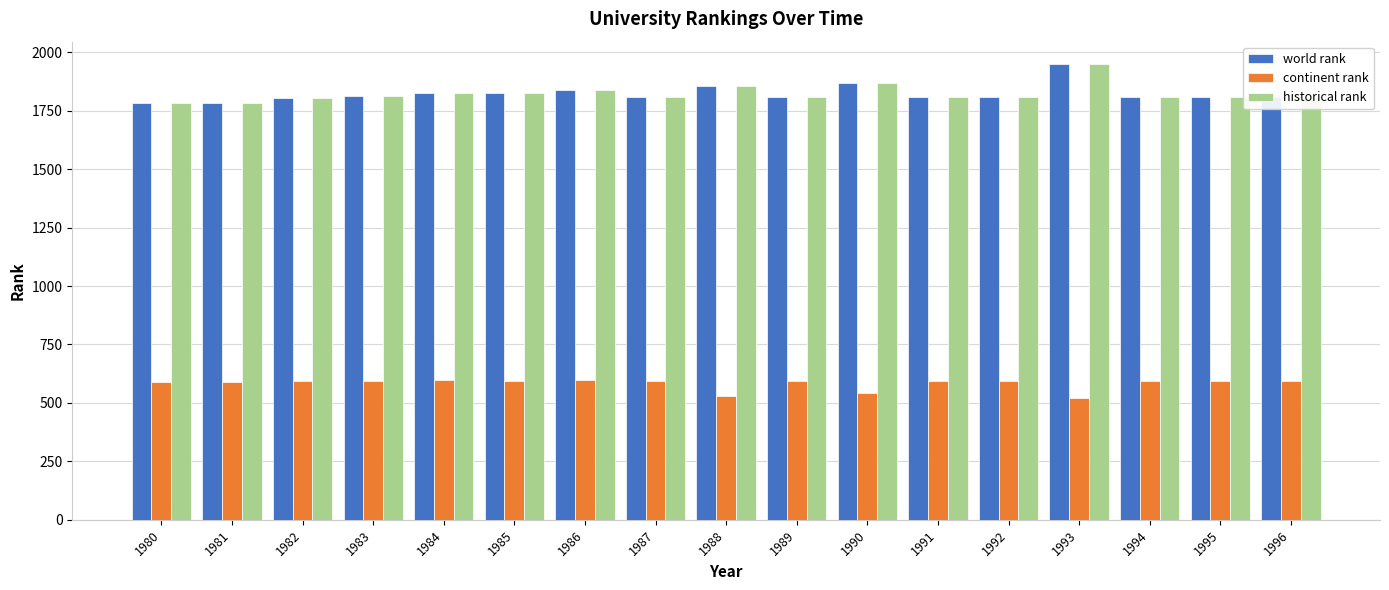

At how many categories does at least one series exceed 1035?

17